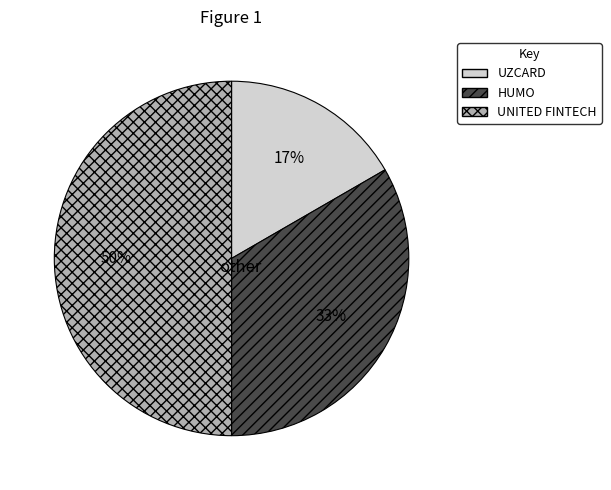

To the nearest percent, what is the difference between the largest and smallest slice percentages?

33%